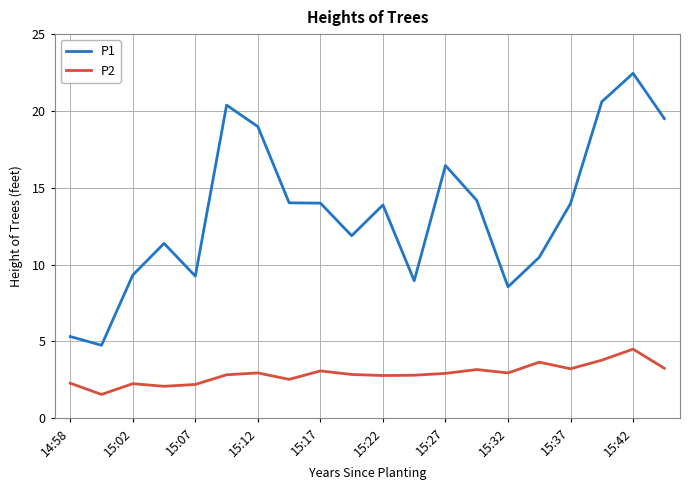

Which series has the largest total across all categories?

P1